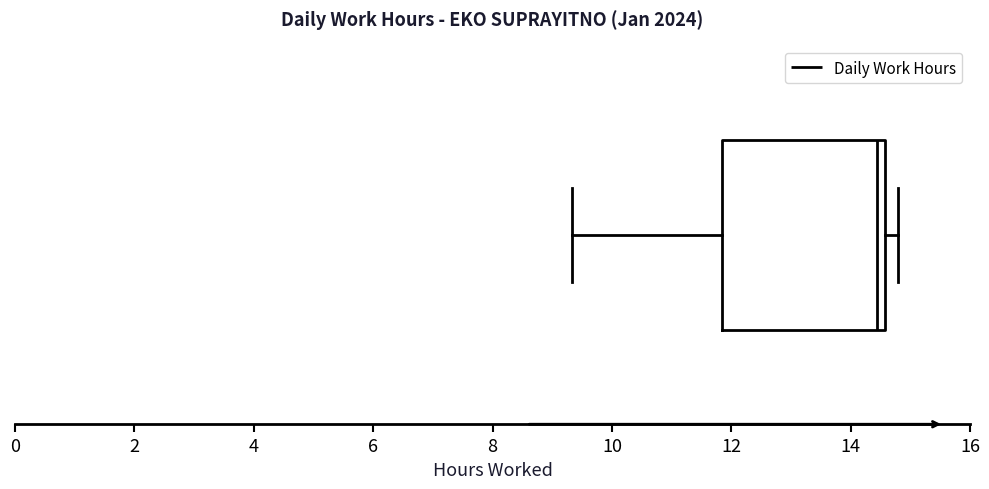

Transcribe this box plot: give where the median line is, the range the box spans, and where the two whiskers end, as read against the x-axis. The values are not printed on the chart, so give them approximately, as read against the axis.

median 14.4, box 11.8 to 14.6, whiskers 9.4 to 14.8